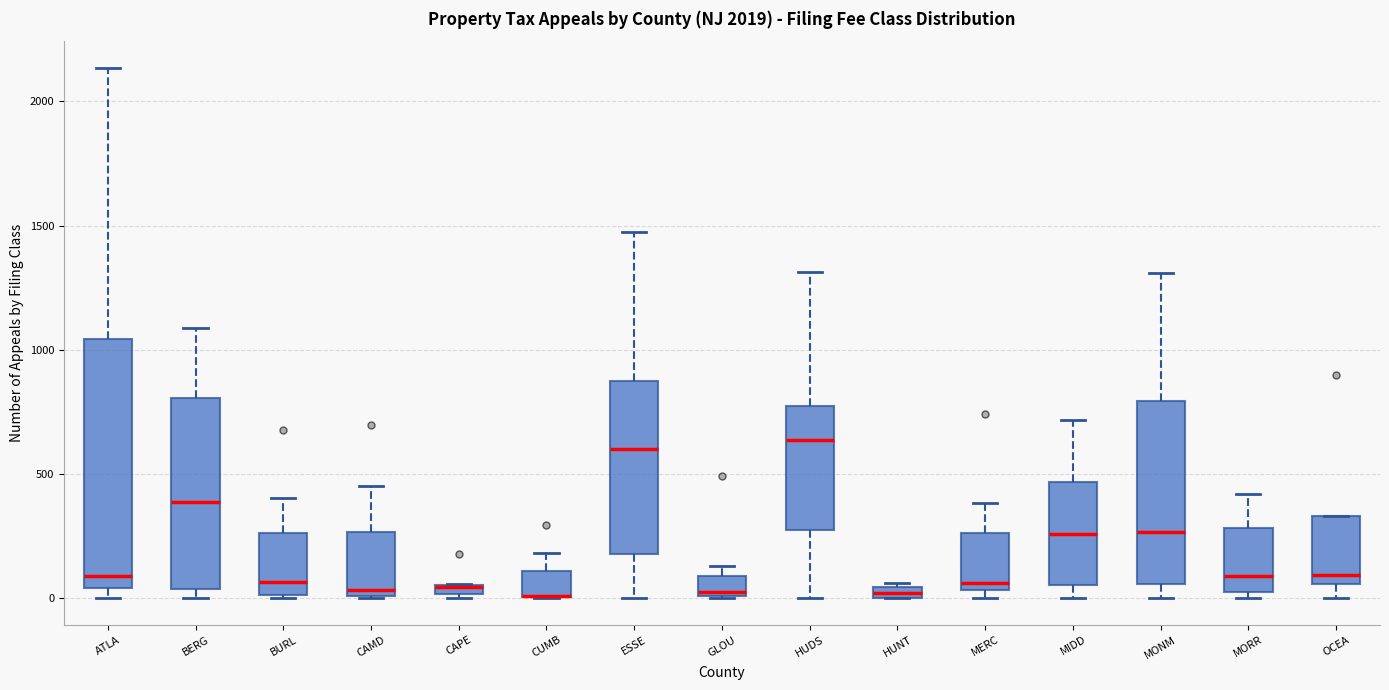

Where does the median line of the box for MIDD sit on the y-axis? The values are not printed on the chart, so give them approximately, as read against the axis.

250